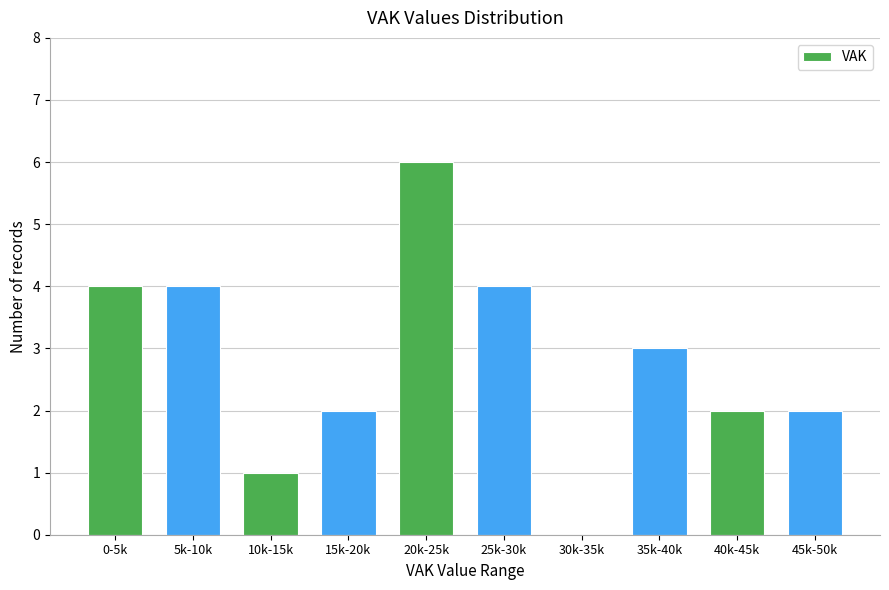

Reading right to left, what are all the values shown in this chart?

45k-50k=2	40k-45k=2	35k-40k=3	30k-35k=0	25k-30k=4	20k-25k=6	15k-20k=2	10k-15k=1	5k-10k=4	0-5k=4